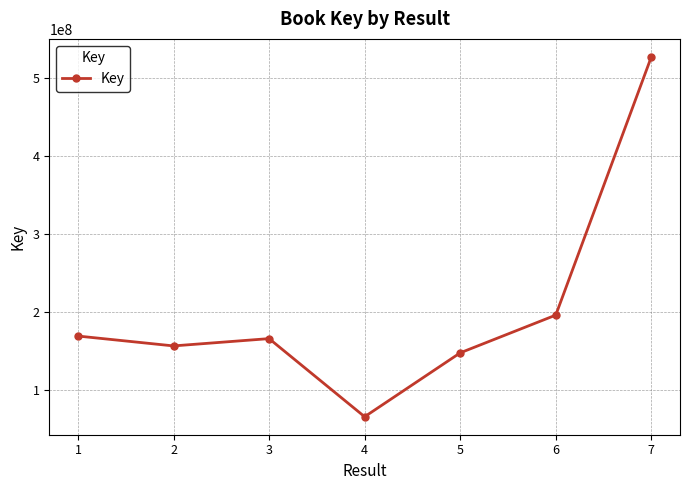

What is the ratio of the value at 2 to the value at 6?

0.8